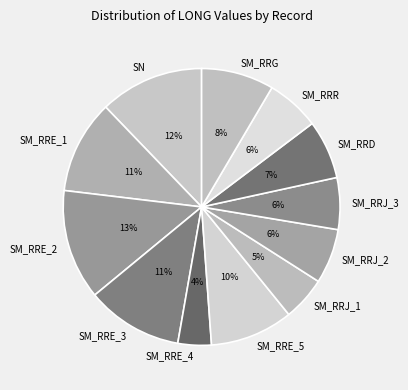

The SM_RRJ_3 slice represents 6% of the pie. True or false?

True